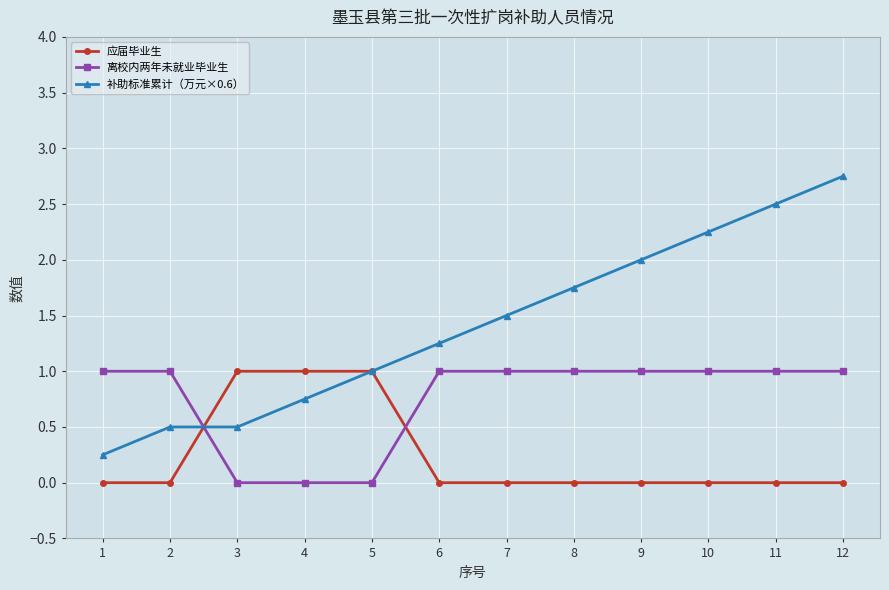

True or false: 离校内两年未就业毕业生 and 应届毕业生 intersect in this chart.

True